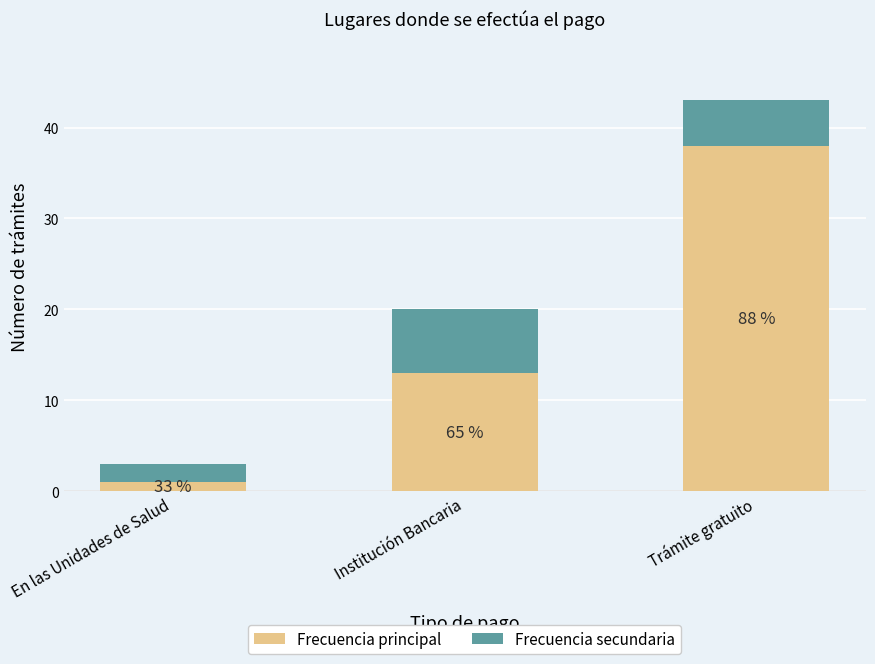

Does the chart contain any negative values?

No